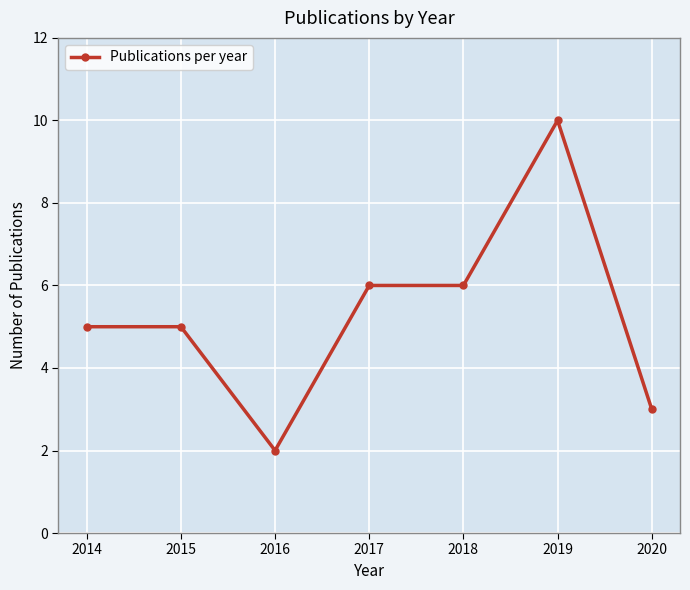

Reading right to left, transcribe all the data shown in this chart.

2020=3	2019=10	2018=6	2017=6	2016=2	2015=5	2014=5